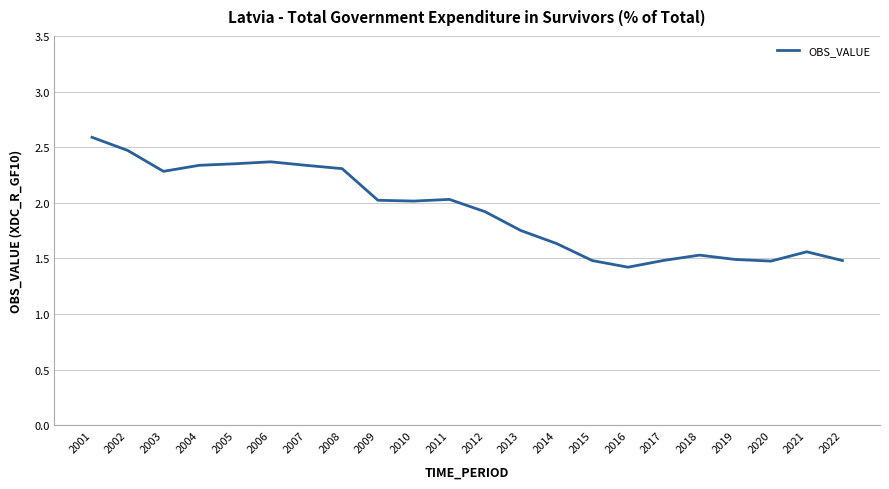

What is the sum of all values?

42.3